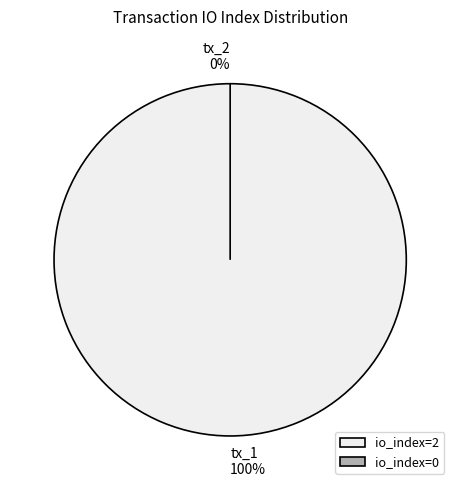

Is the sum of tx_hash_2 and tx_hash_1 greater than half?

Yes